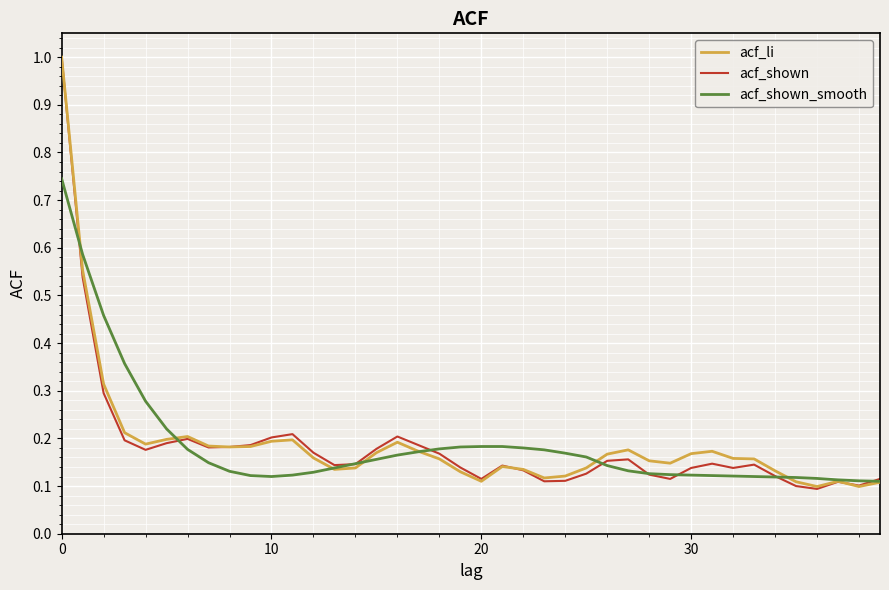

What are all the series names shown in the legend?

acf_li, acf_shown, acf_shown_smooth